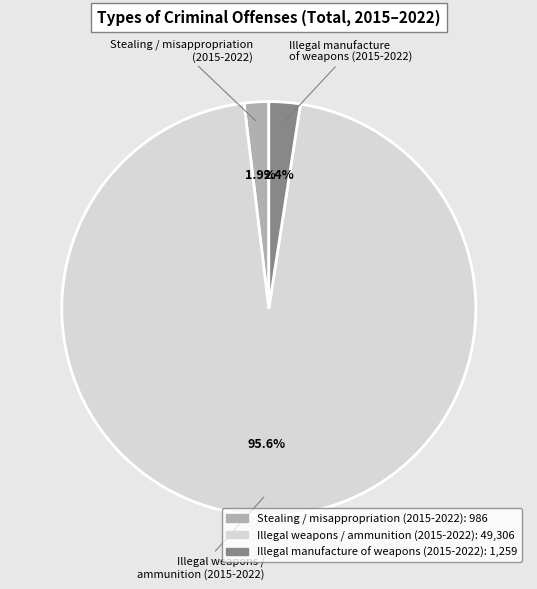

Does any single category account for the majority?

Yes